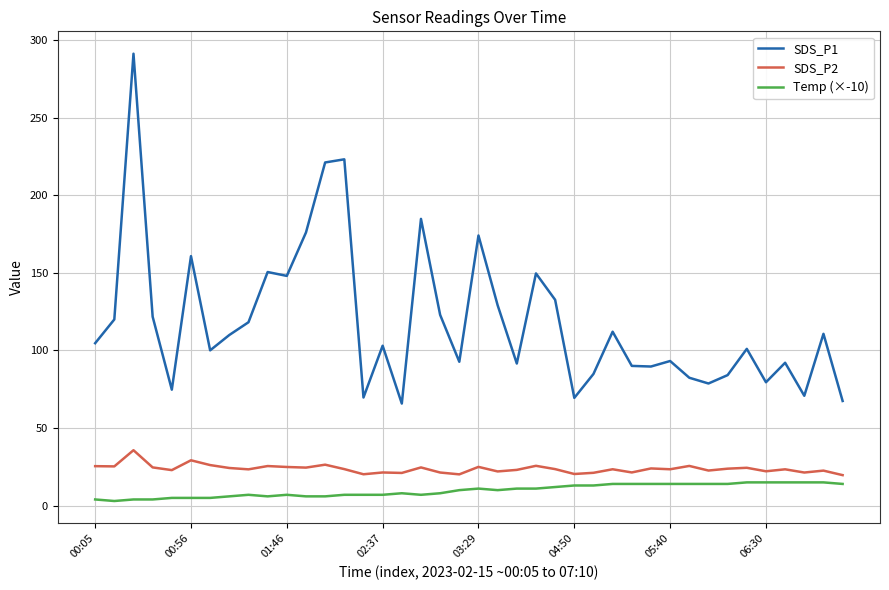

List the series in order of their peak value, highest first.

SDS_P1, SDS_P2, Temp (×-10)